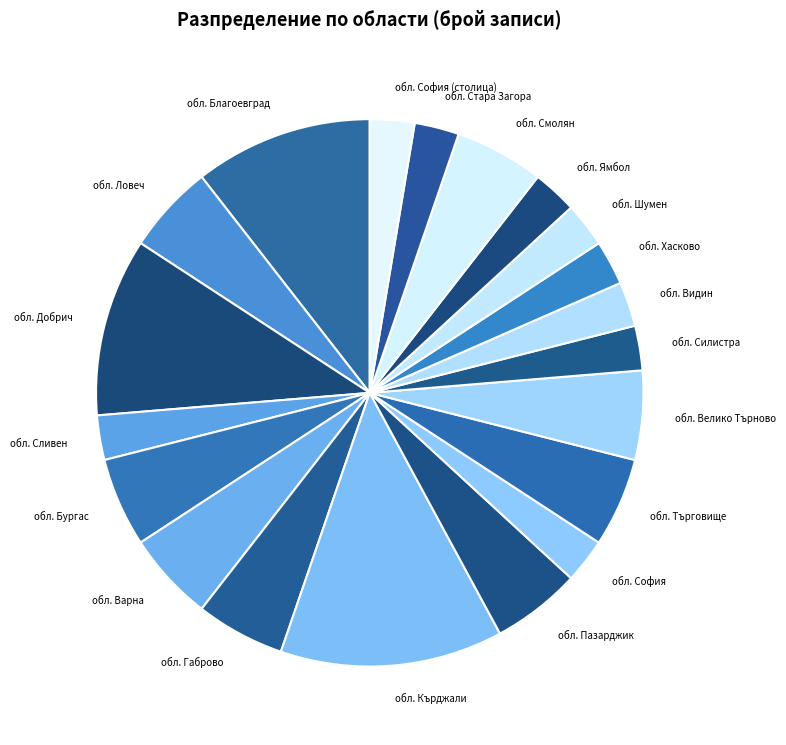

How many slices are in this pie chart?

20